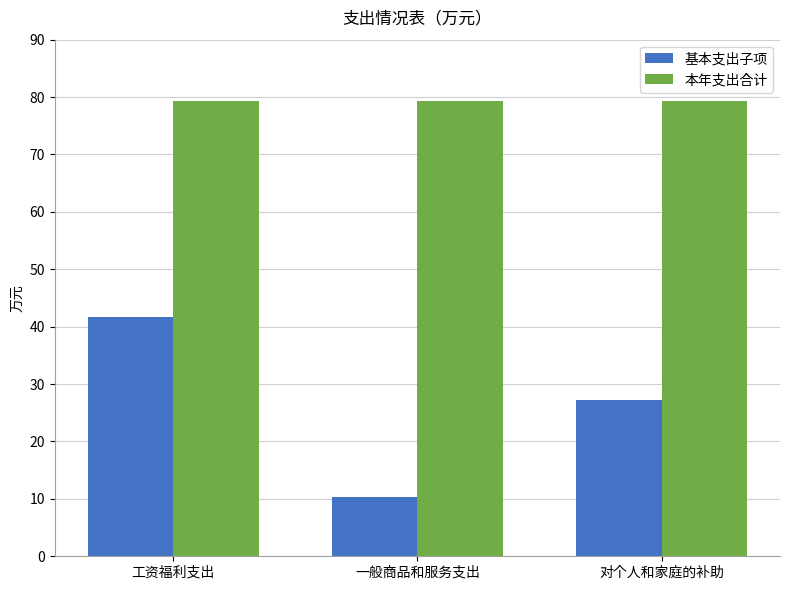

What is the difference between the highest and lowest values at 对个人和家庭的补助?

52.1